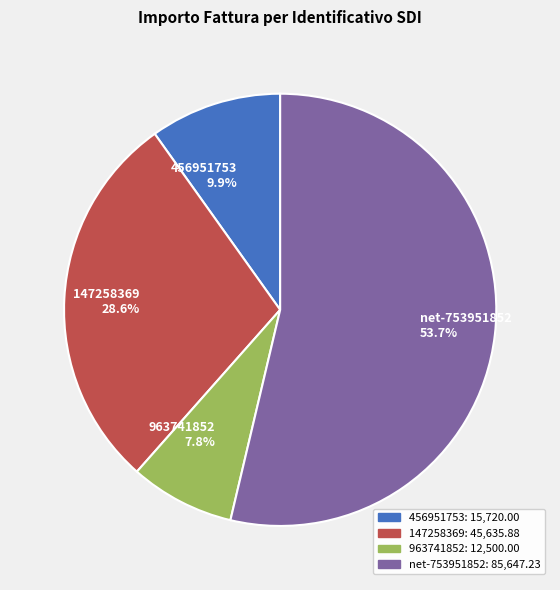

Which category has the biggest portion of the pie?

net-753951852